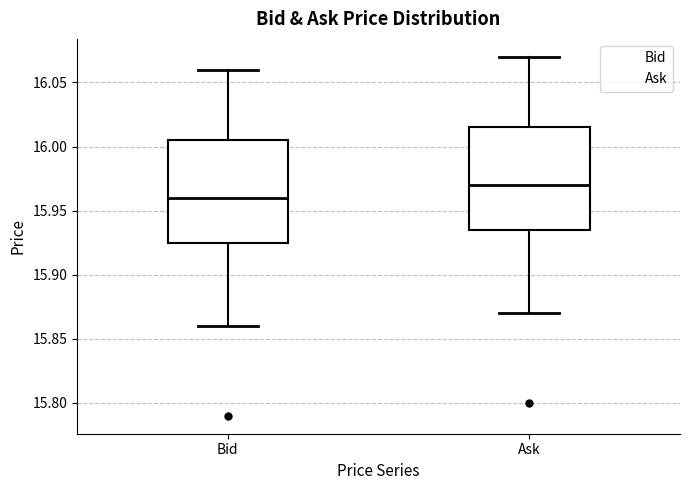

Reading left to right, read every box against the y-axis: the position of its median line, the range the box covers, and the ends of its whiskers. The values are not printed on the chart, so give them approximately, as read against the axis.

Bid: median 15.960, box 15.925 to 16.005, whiskers 15.860 to 16.060
Ask: median 15.970, box 15.935 to 16.015, whiskers 15.870 to 16.070